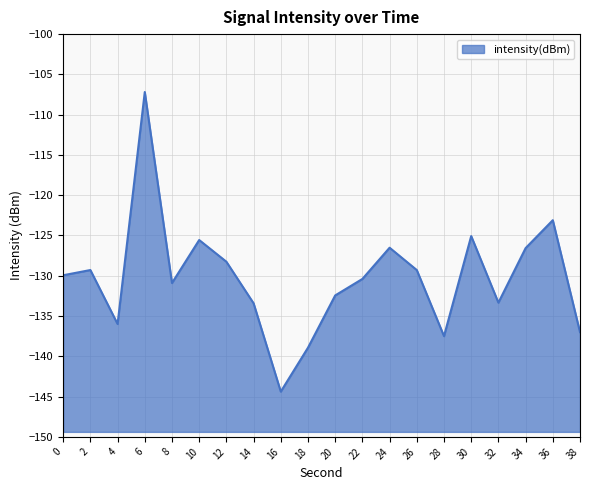

True or false: the data shows -167.8 at 10.

False